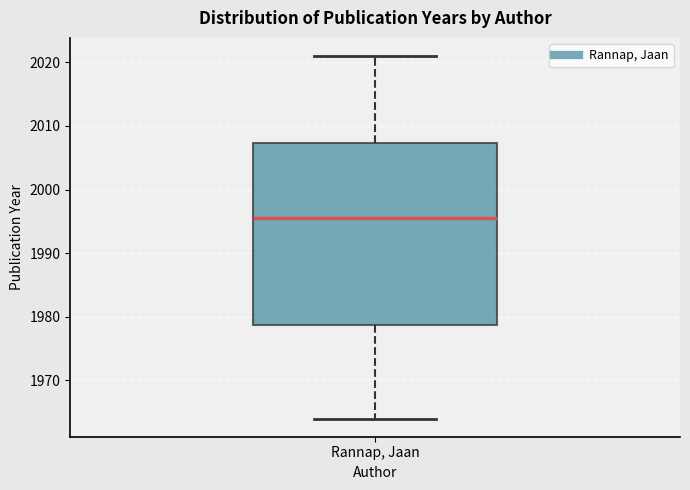

Where is the upper edge of the box for Rannap, Jaan on the y-axis? The values are not printed on the chart, so give them approximately, as read against the axis.

2007